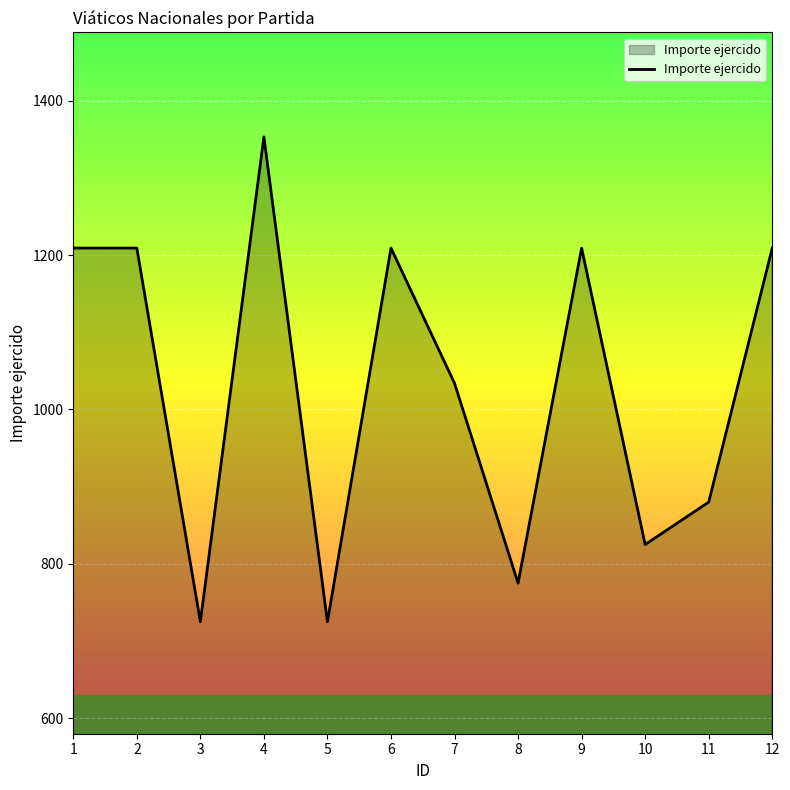

Is it true that the value at 1 is 1209.0?

True